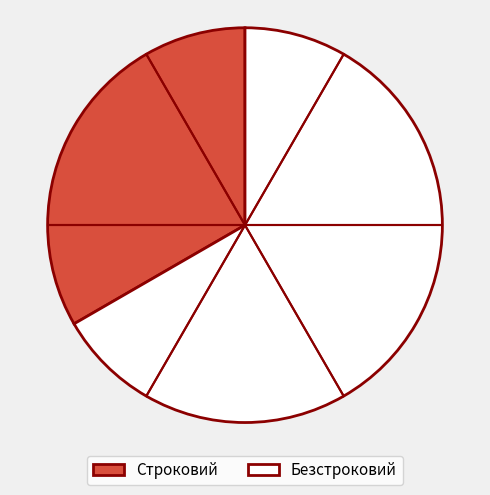

Approximately how many times larger is the value at Безстроковий compared to Строковий?

2.0